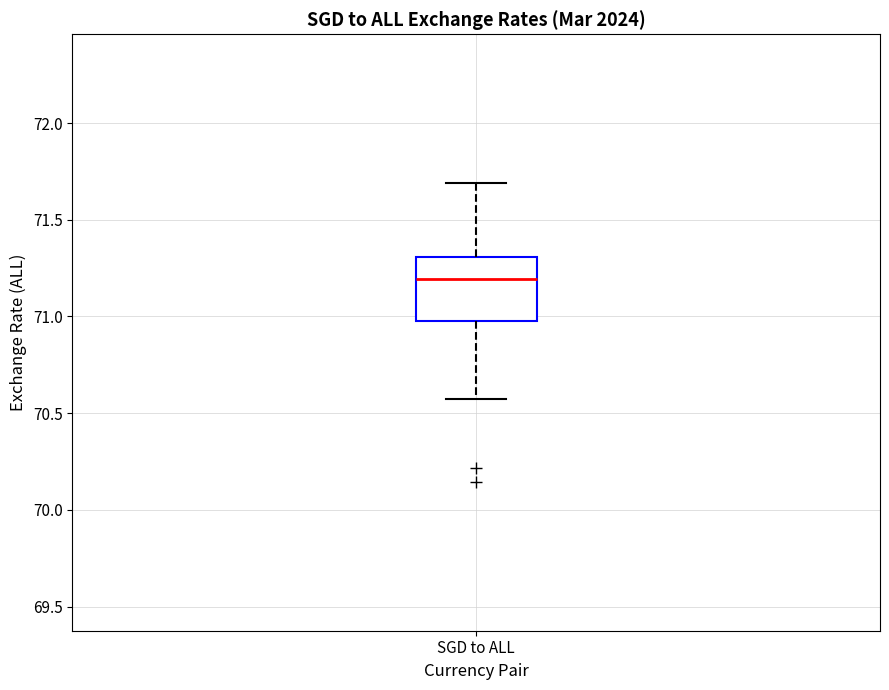

Read this box plot against the y-axis: the position of the median line, the range covered by the box, and the ends of both whiskers. The values are not printed on the chart, so give them approximately, as read against the axis.

median 71.20, box 71.00 to 71.30, whiskers 70.55 to 71.70